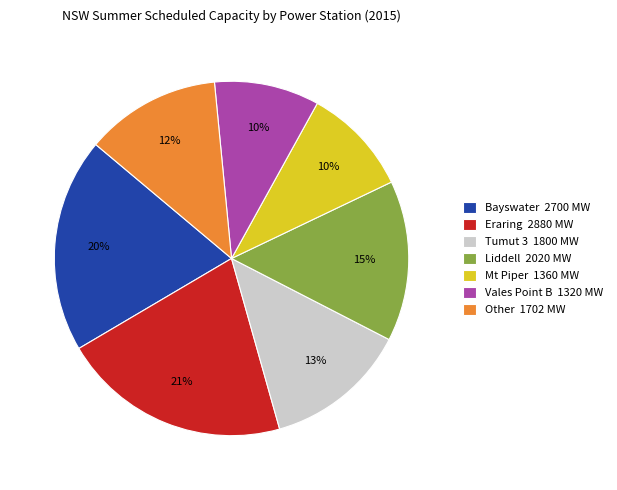

To the nearest percent, what portion does Eraring represent?

21%